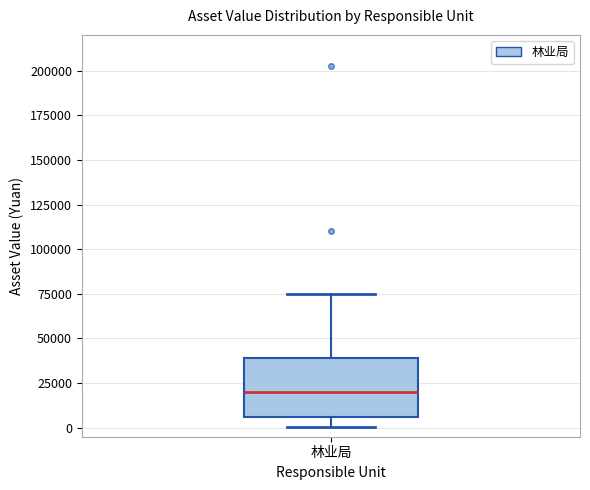

Transcribe this box plot: give where the median line is, the range the box spans, and where the two whiskers end, as read against the y-axis. The values are not printed on the chart, so give them approximately, as read against the axis.

median 20000, box 5000 to 40000, whiskers 0 to 75000